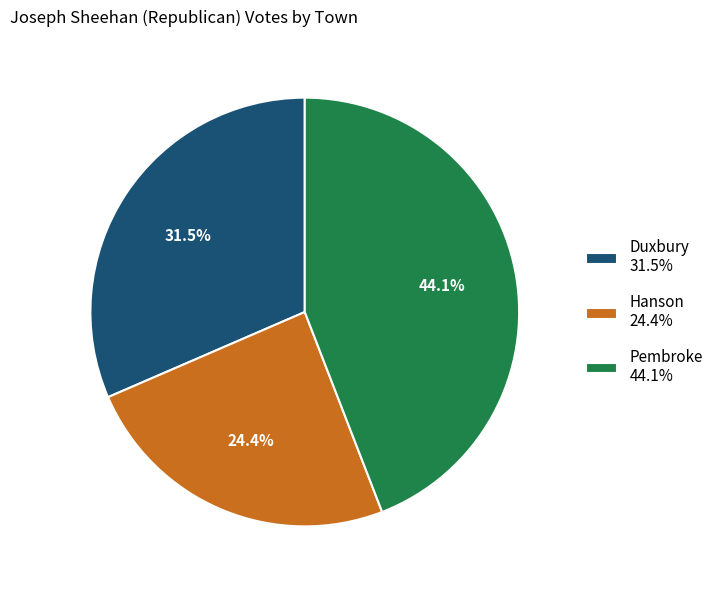

Which has a higher value, Duxbury 31.5% or Pembroke 44.1%?

Pembroke 44.1%